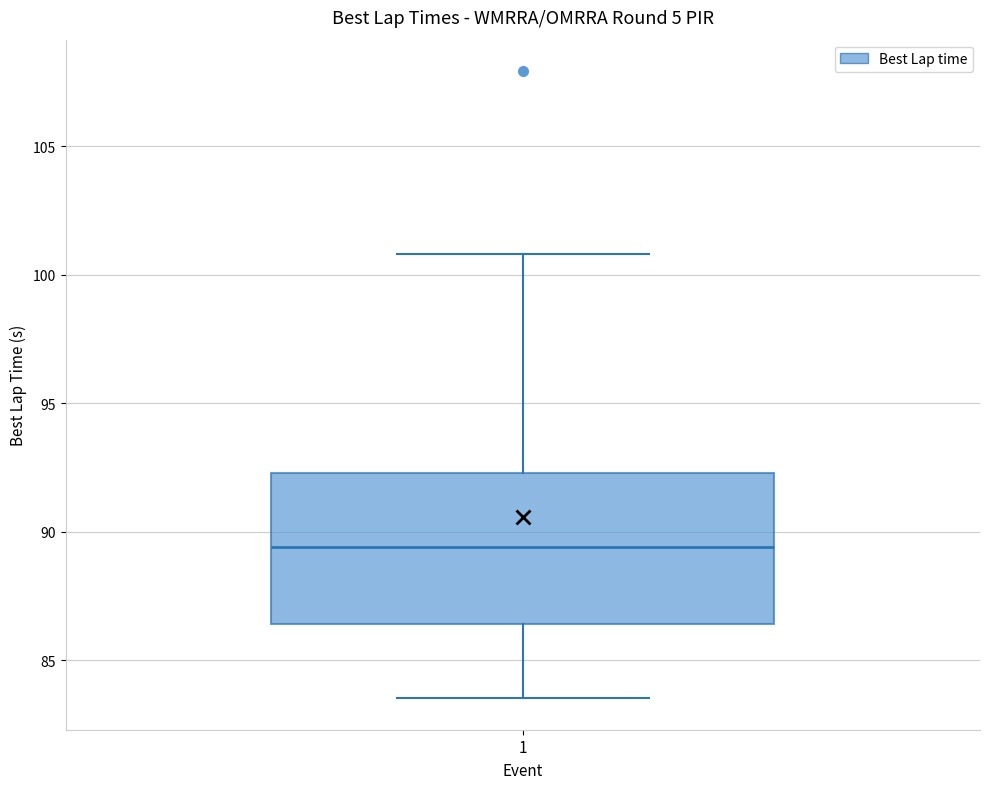

Transcribe this box plot: give where the median line is, the range the box spans, and where the two whiskers end, as read against the y-axis. The values are not printed on the chart, so give them approximately, as read against the axis.

median 89.5, box 86.5 to 92.5, whiskers 83.5 to 101.0